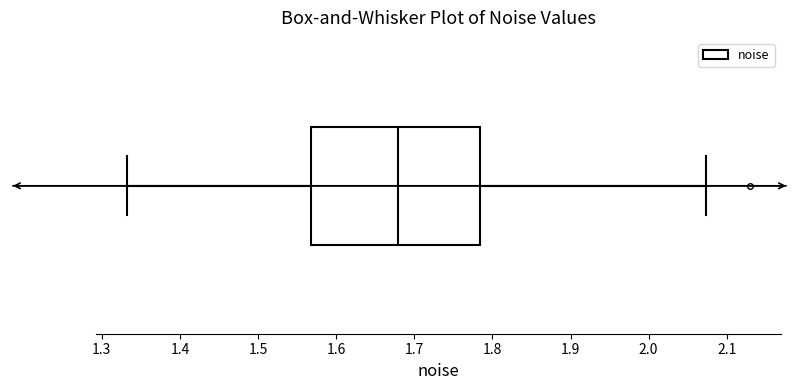

Read this box plot against the x-axis: the position of the median line, the range covered by the box, and the ends of both whiskers. The values are not printed on the chart, so give them approximately, as read against the axis.

median 1.68, box 1.57 to 1.78, whiskers 1.33 to 2.07